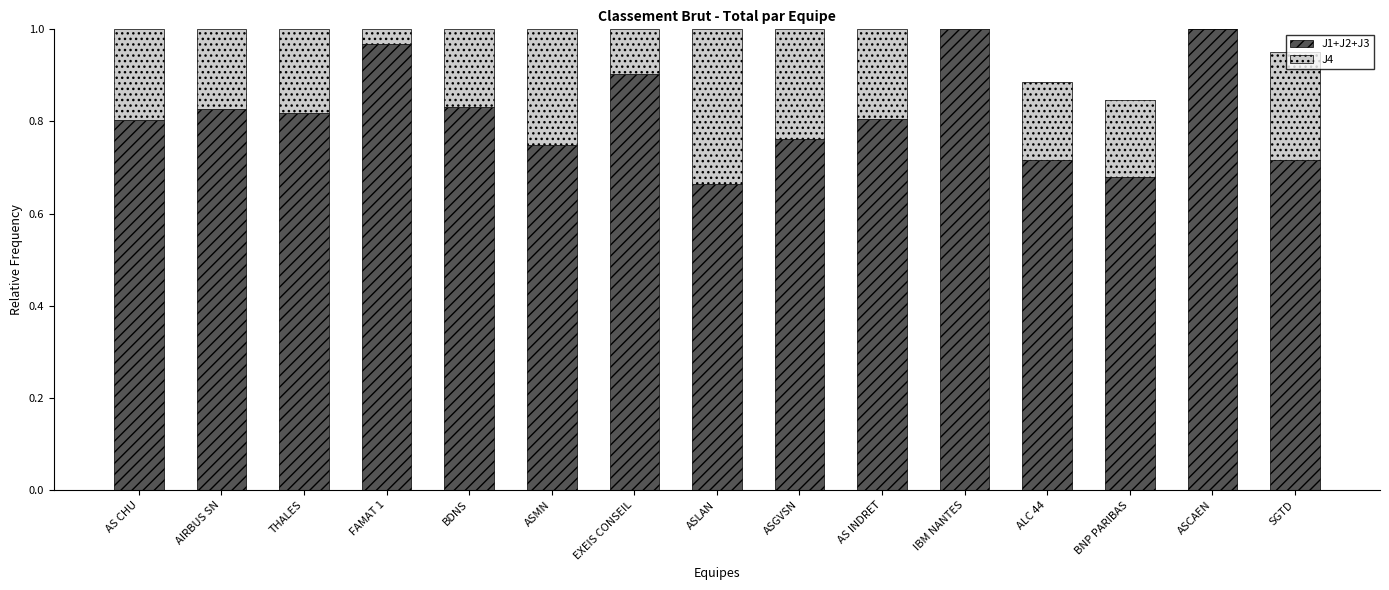

Count the number of data series in this chart.

2